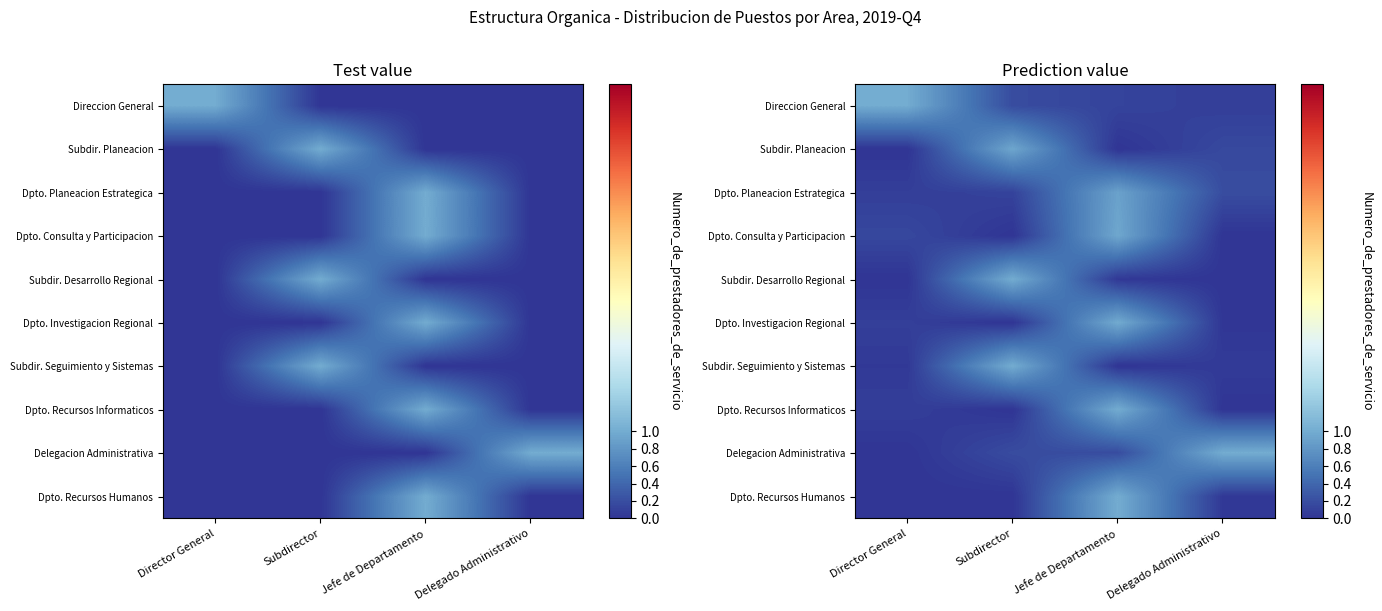

What is the spread (max minus min) of values at Delegado Administrativo?

1.0